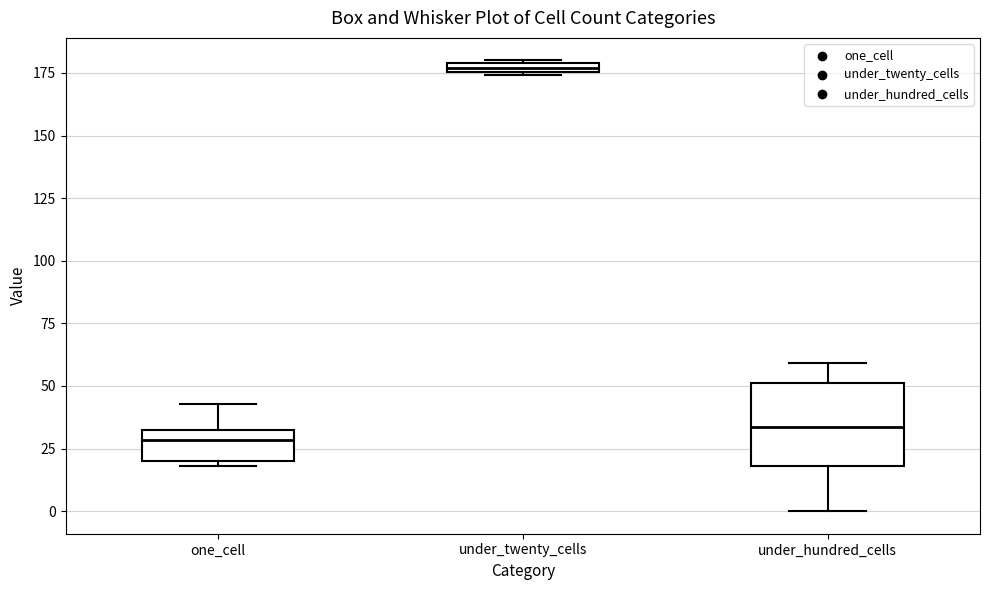

Where is the lower edge of the box for under_hundred_cells on the y-axis? The values are not printed on the chart, so give them approximately, as read against the axis.

20